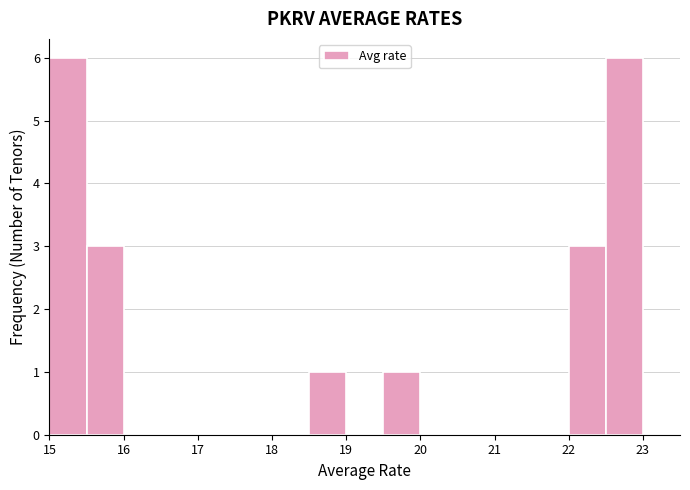

Reading left to right, transcribe this chart: for each bar, give the range it covers on the x-axis and its height. The values are not printed on the chart, so give them approximately, as read against the axis.

15.0 to 15.5: 6
15.5 to 16.0: 3
16.0 to 16.5: 0
16.5 to 17.0: 0
17.0 to 17.5: 0
17.5 to 18.0: 0
18.0 to 18.5: 0
18.5 to 19.0: 1
19.0 to 19.5: 0
19.5 to 20.0: 1
20.0 to 20.5: 0
20.5 to 21.0: 0
21.0 to 21.5: 0
21.5 to 22.0: 0
22.0 to 22.5: 3
22.5 to 23.0: 6